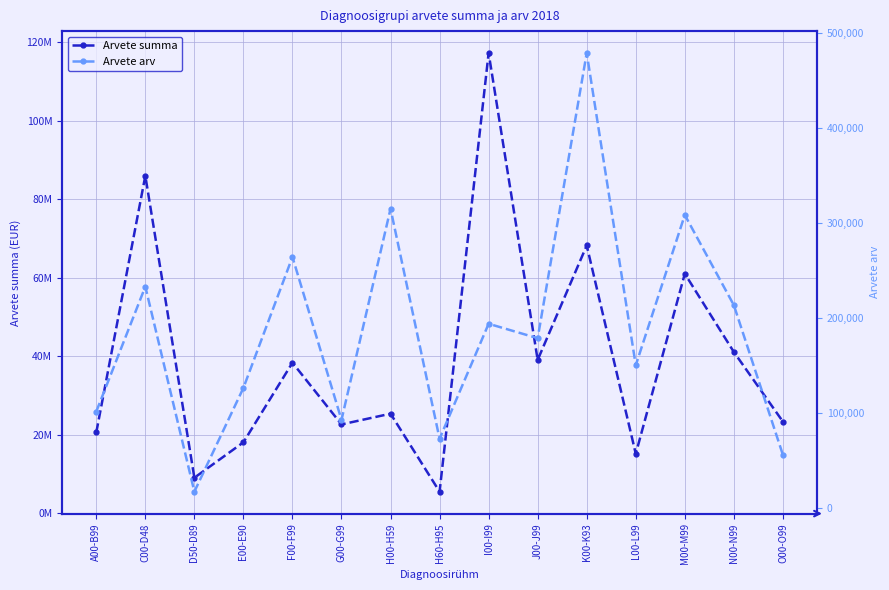

What is the minimum value shown in the chart?

16845.0